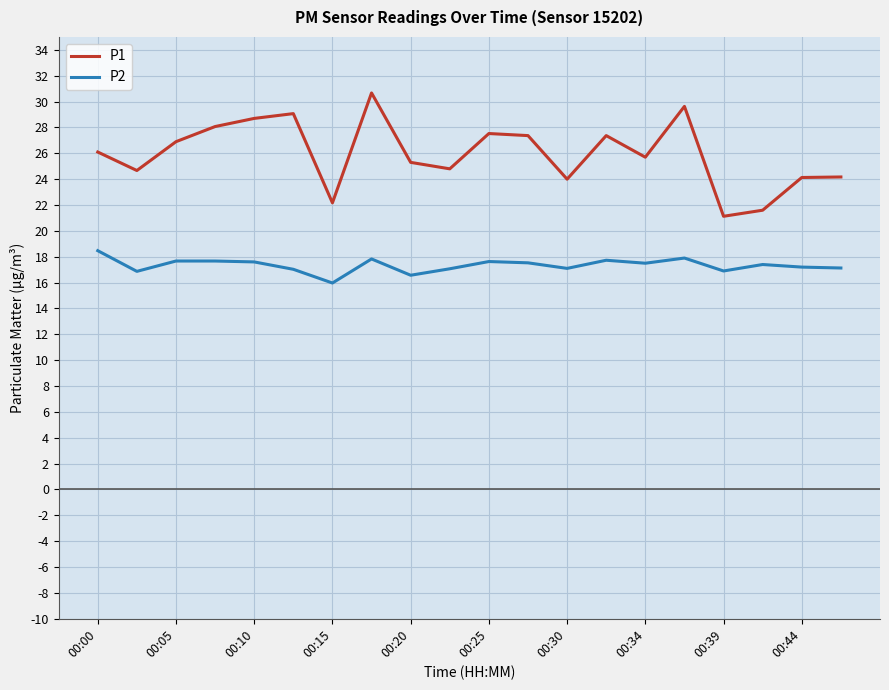

How many distinct data groups are displayed?

2